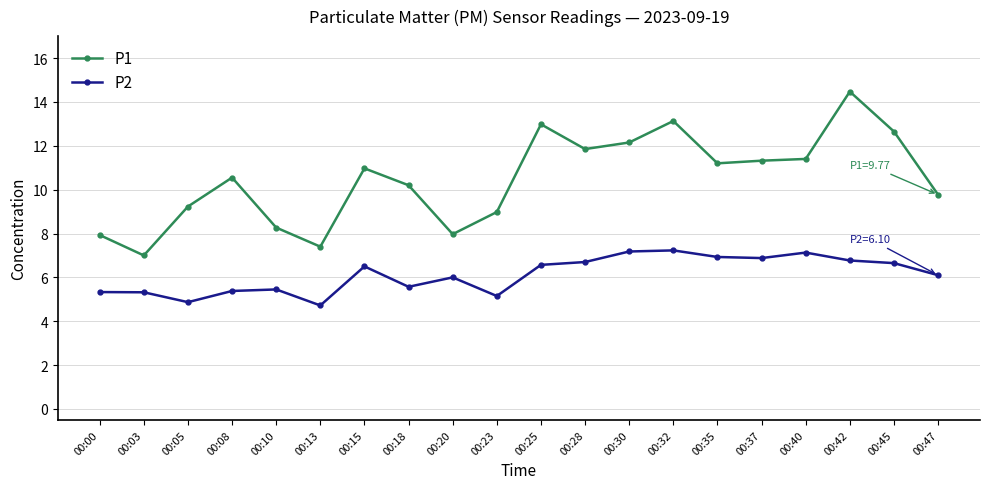

How many data points in P1 are less than 10?

8